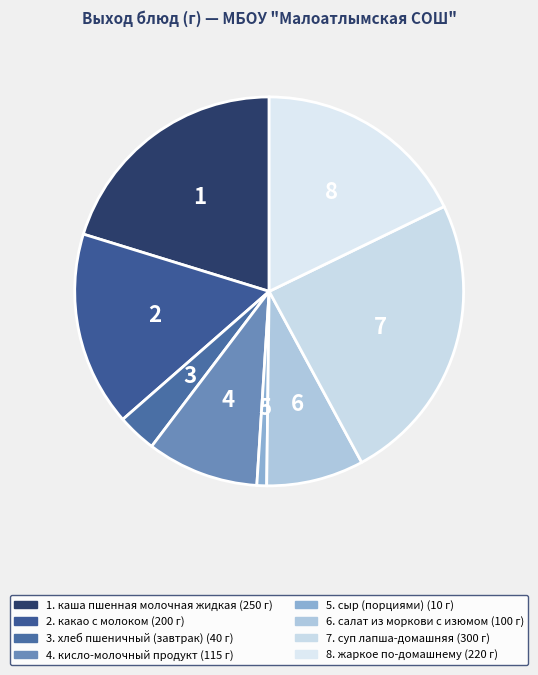

How many segments does this pie chart have?

8